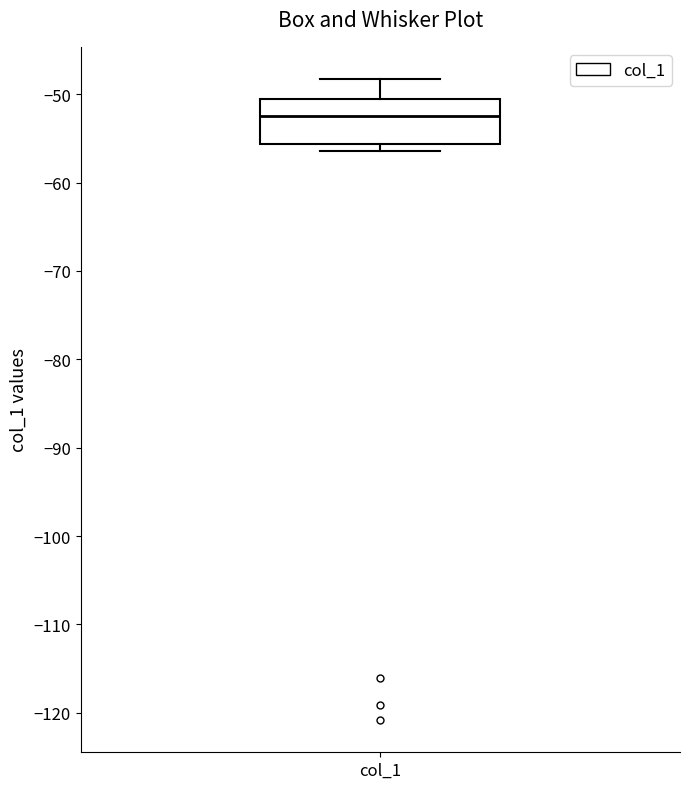

Transcribe this box plot: give where the median line is, the range the box spans, and where the two whiskers end, as read against the y-axis. The values are not printed on the chart, so give them approximately, as read against the axis.

median -52, box -56 to -51, whiskers -56 (just below the box's lower edge) to -48